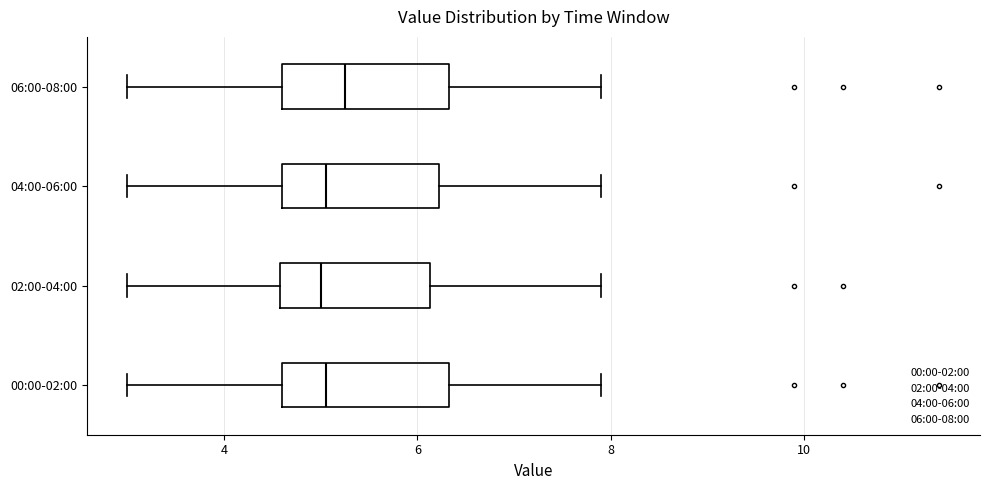

Reading bottom to top, transcribe this box plot: for each box, give where its median line is, the range the box spans, and where its two whiskers end, as read against the x-axis. The values are not printed on the chart, so give them approximately, as read against the axis.

00:00-02:00: median 5.0, box 4.6 to 6.4, whiskers 3.0 to 8.0
02:00-04:00: median 5.0, box 4.6 to 6.2, whiskers 3.0 to 8.0
04:00-06:00: median 5.0, box 4.6 to 6.2, whiskers 3.0 to 8.0
06:00-08:00: median 5.2, box 4.6 to 6.4, whiskers 3.0 to 8.0